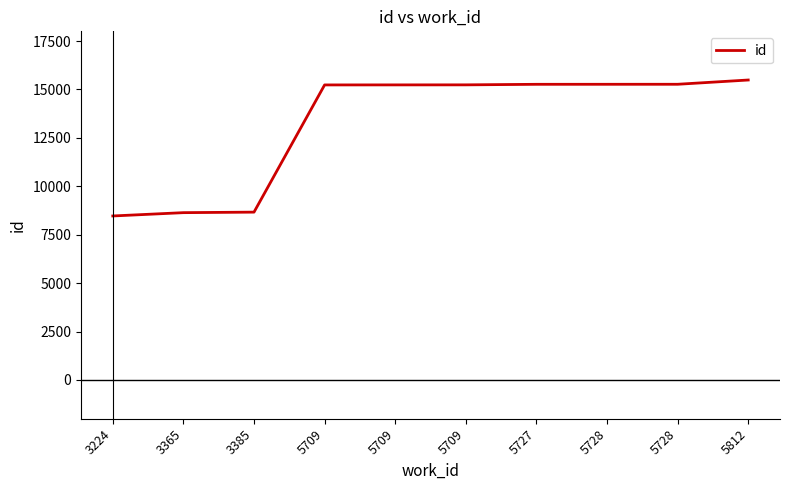

How many lines are shown in the chart?

1